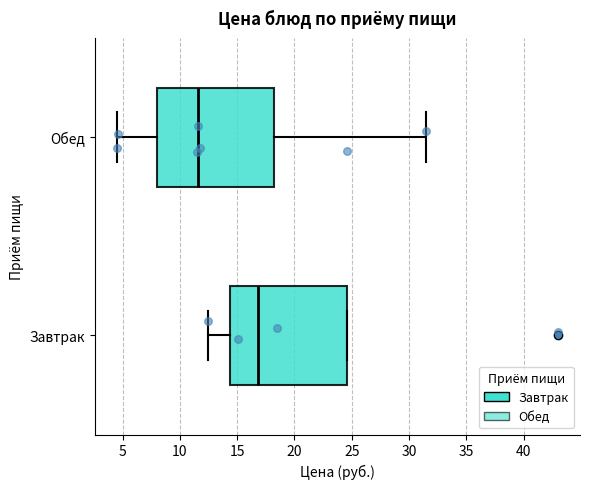

Which box has the furthest to the left median line?

Обед